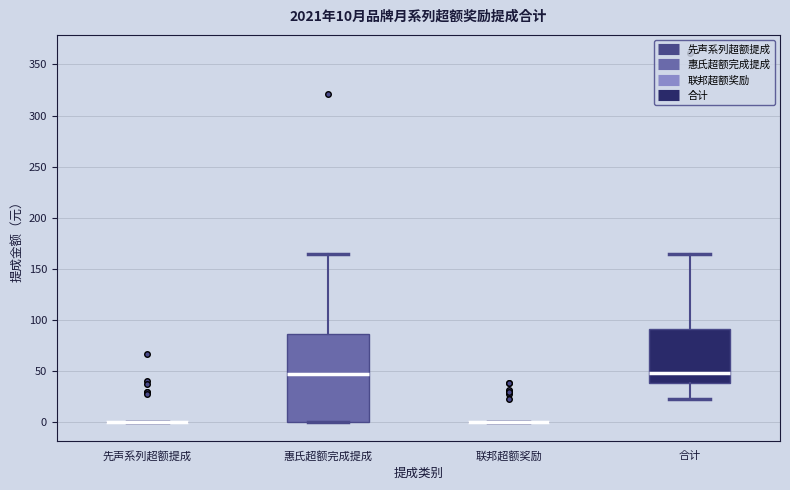

Comparing the boxes themselves (not the whiskers), which one is the tallest?

惠氏超额完成提成